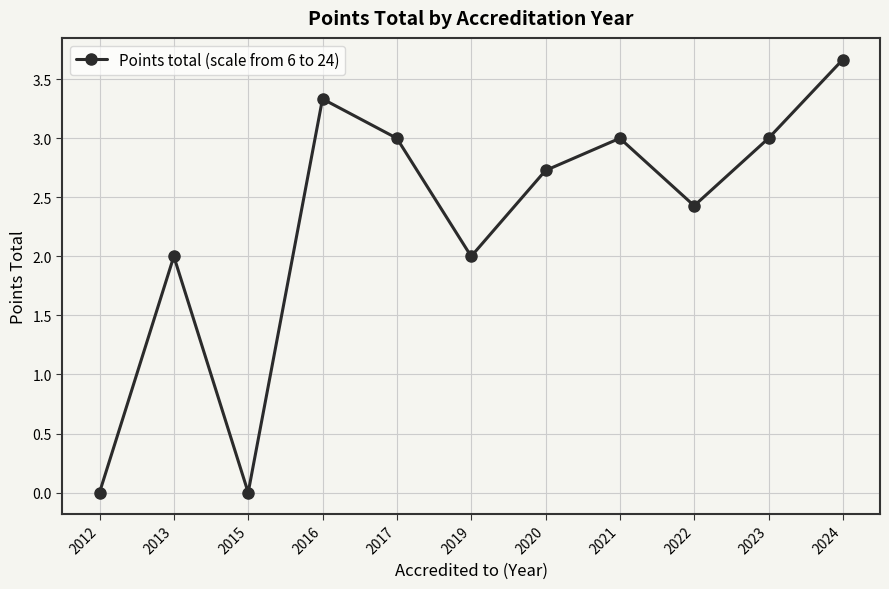

The chart shows a value of 2.7 at 2020. True or false?

True